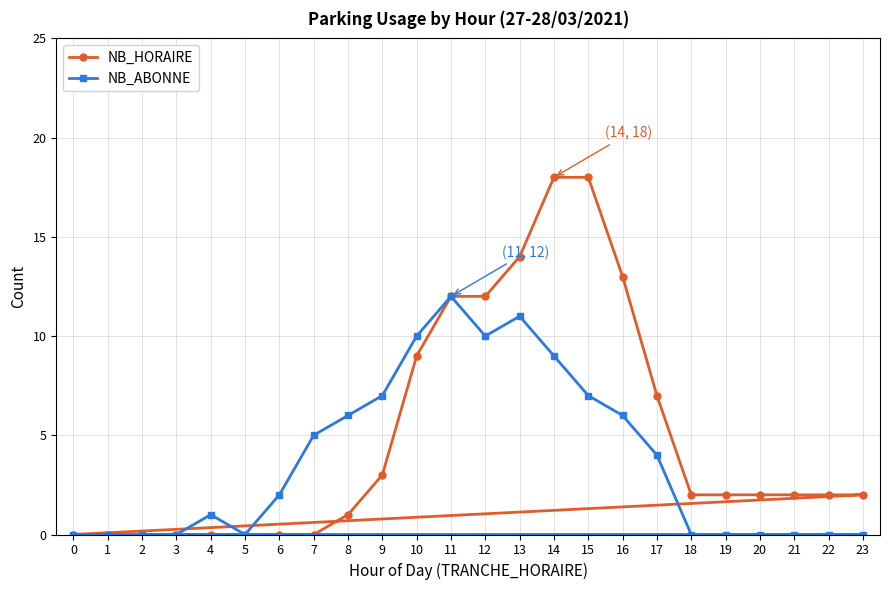

True or false: NB_ABONNE and NB_HORAIRE cross at least once.

False